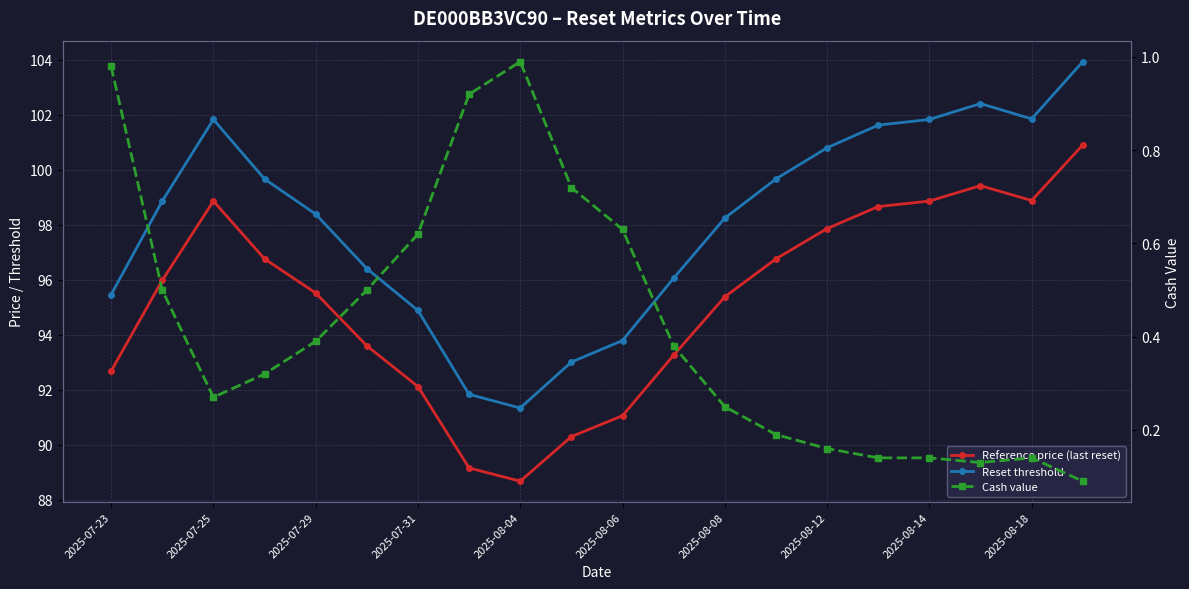

What are all the series names shown in the legend?

Reference price (last reset), Reset threshold, Cash value